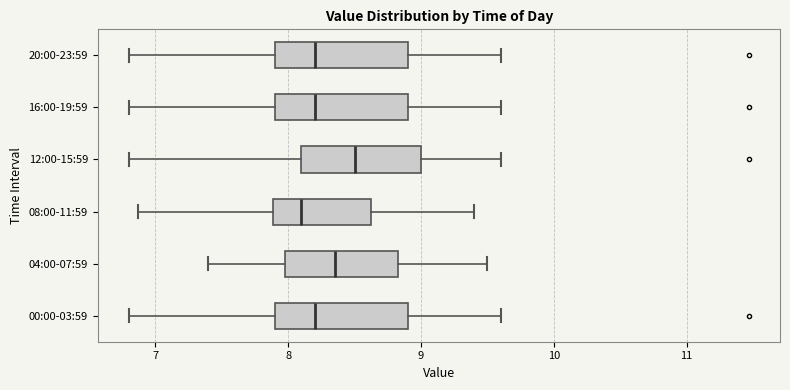

Reading bottom to top, read every box against the x-axis: the position of its median line, the range the box covers, and the ends of its whiskers. The values are not printed on the chart, so give them approximately, as read against the axis.

00:00-03:59: median 8.2, box 7.9 to 8.9, whiskers 6.8 to 9.6
04:00-07:59: median 8.4, box 8.0 to 8.8, whiskers 7.4 to 9.5
08:00-11:59: median 8.1, box 7.9 to 8.6, whiskers 6.9 to 9.4
12:00-15:59: median 8.5, box 8.1 to 9.0, whiskers 6.8 to 9.6
16:00-19:59: median 8.2, box 7.9 to 8.9, whiskers 6.8 to 9.6
20:00-23:59: median 8.2, box 7.9 to 8.9, whiskers 6.8 to 9.6